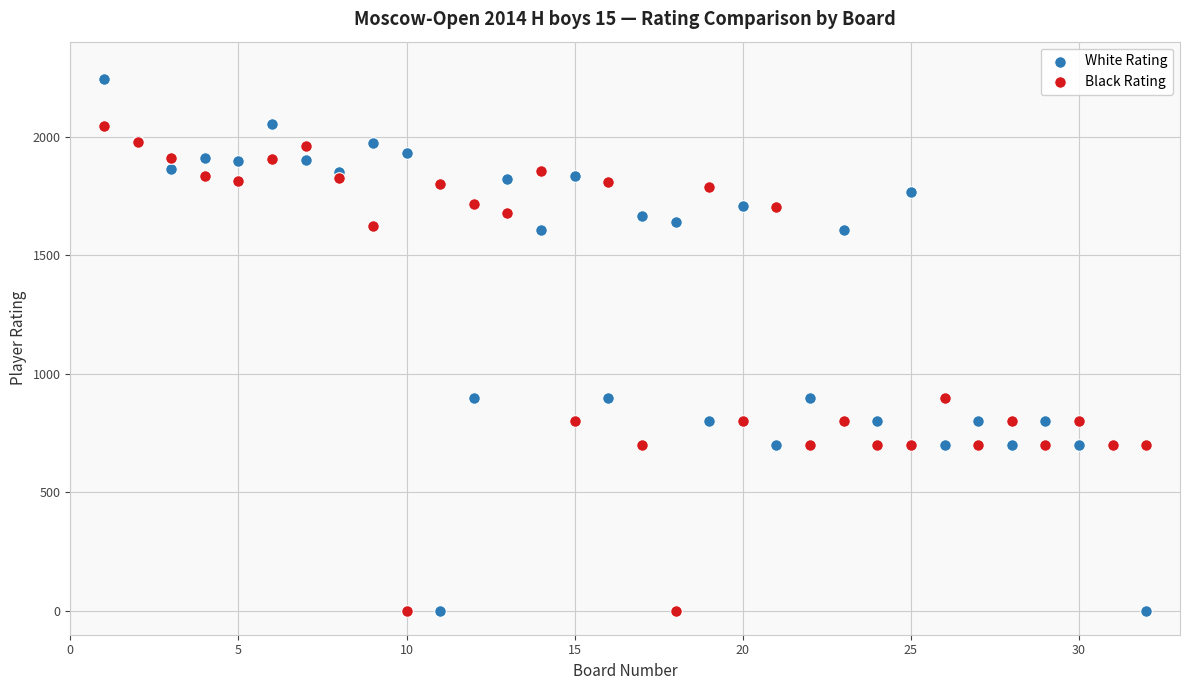

Which series contains the highest Y value?

White Rating